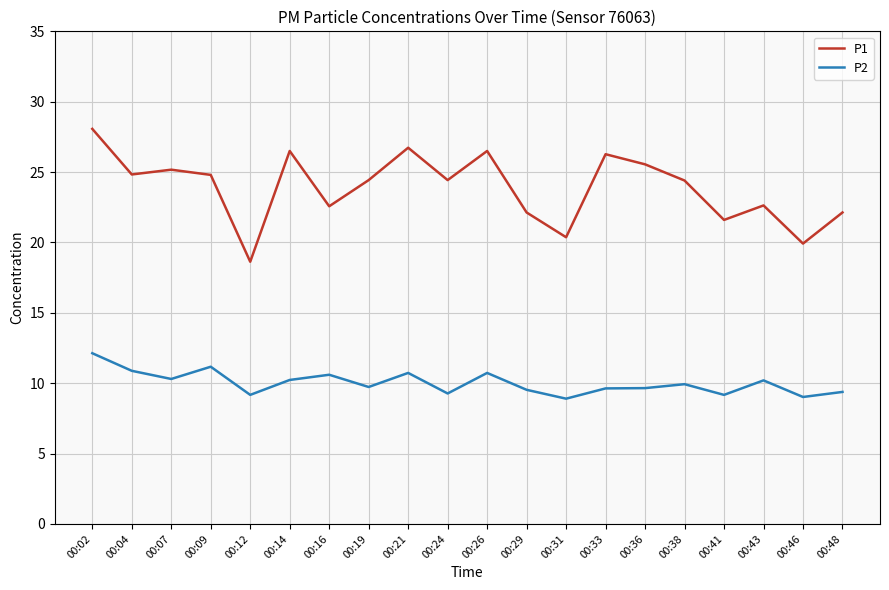

How many interior local peaks does the P1 series have?

6